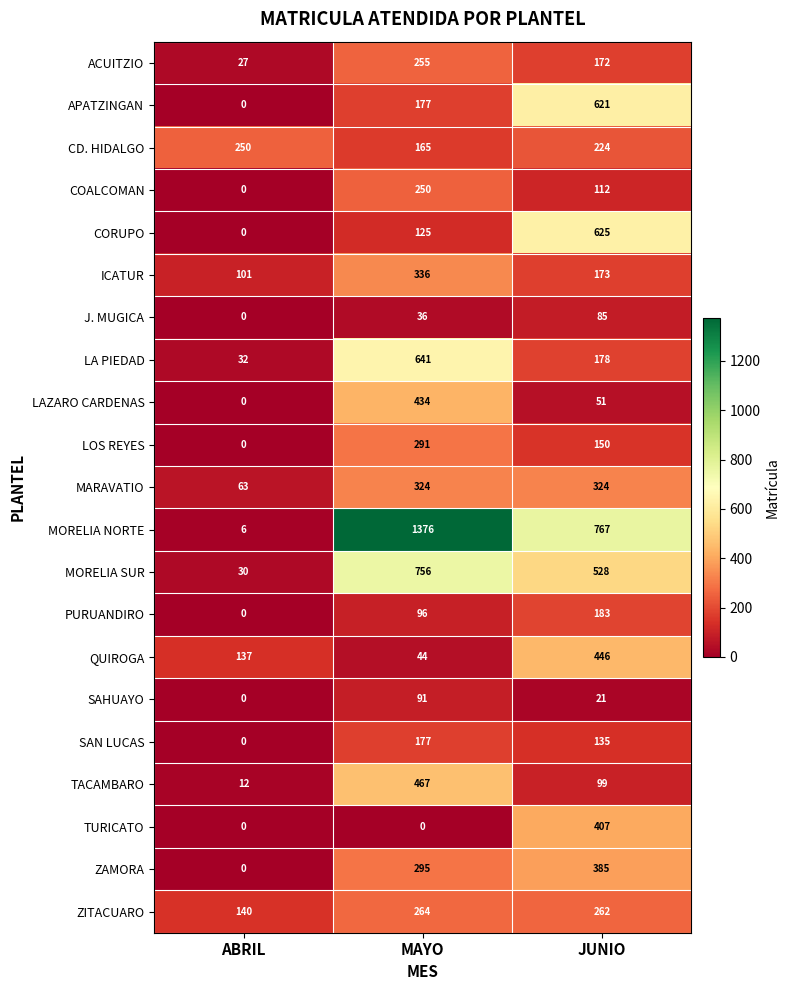

Rank the categories by COALCOMAN value from lowest to highest.

ABRIL, JUNIO, MAYO